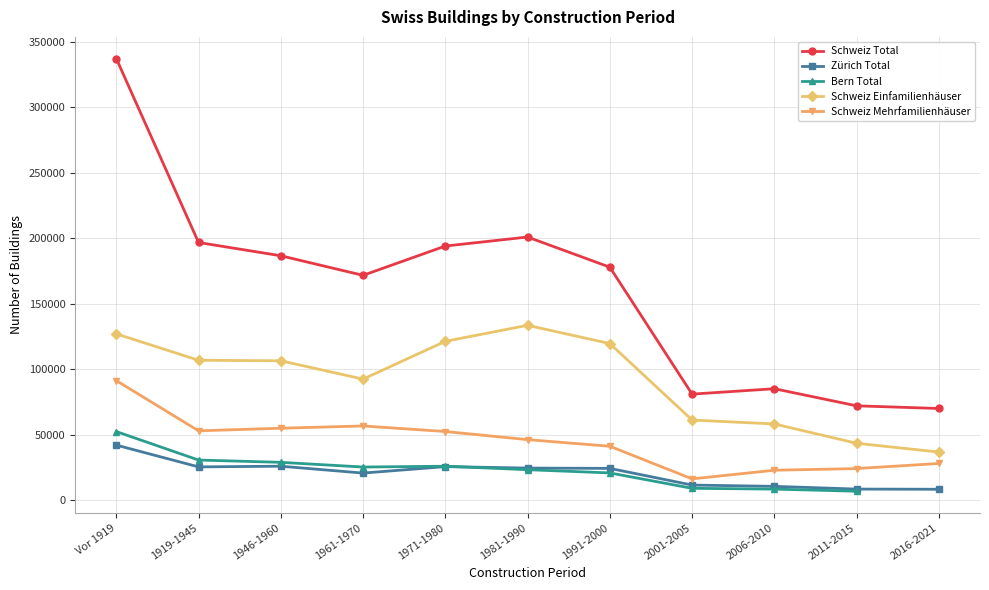

What is the greatest value displayed?

337411.0